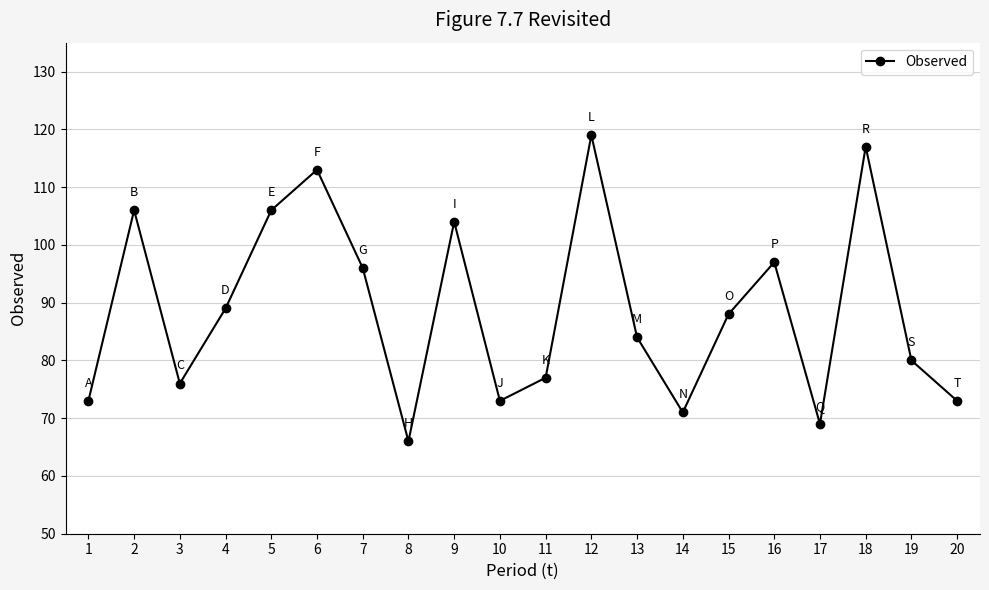

What is the difference between the maximum and minimum values?

53